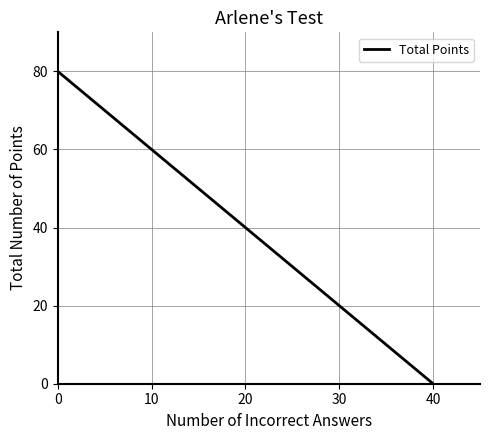

What is the change in value from 30 to 40?

-20